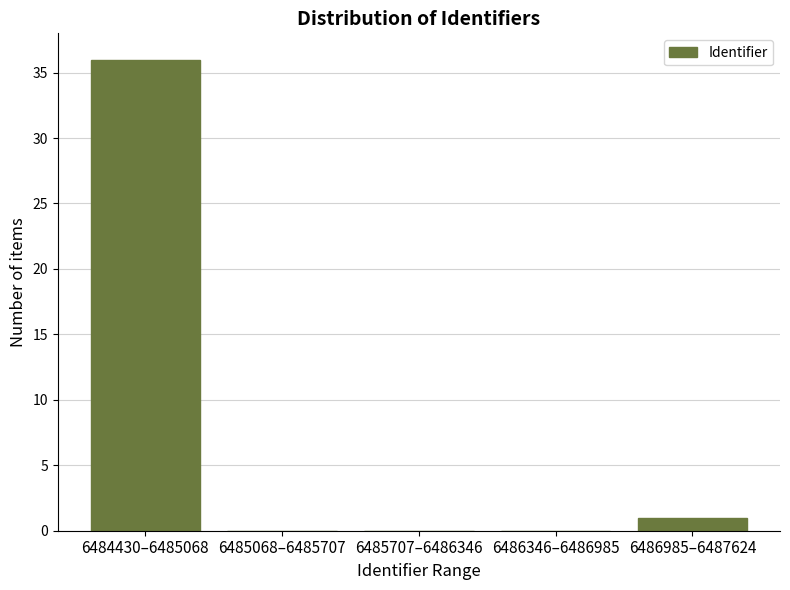

Reading left to right, what are all the values shown in this chart?

6484430–6485068=36	6485068–6485707=0	6485707–6486346=0	6486346–6486985=0	6486985–6487624=1